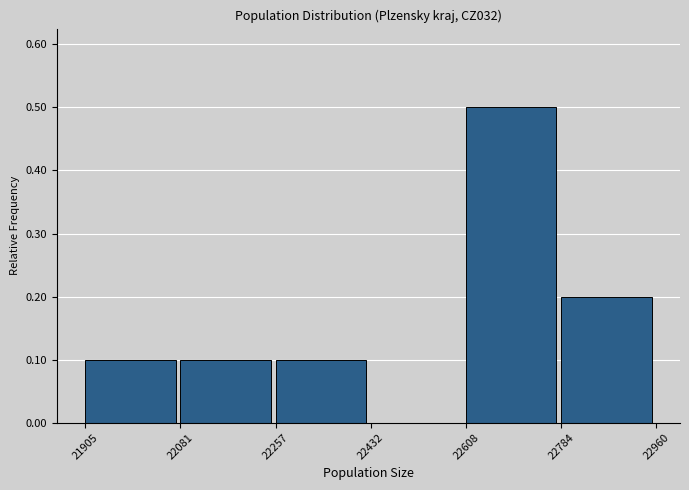

Which range on the x-axis has the tallest bar?

22608 to 22784